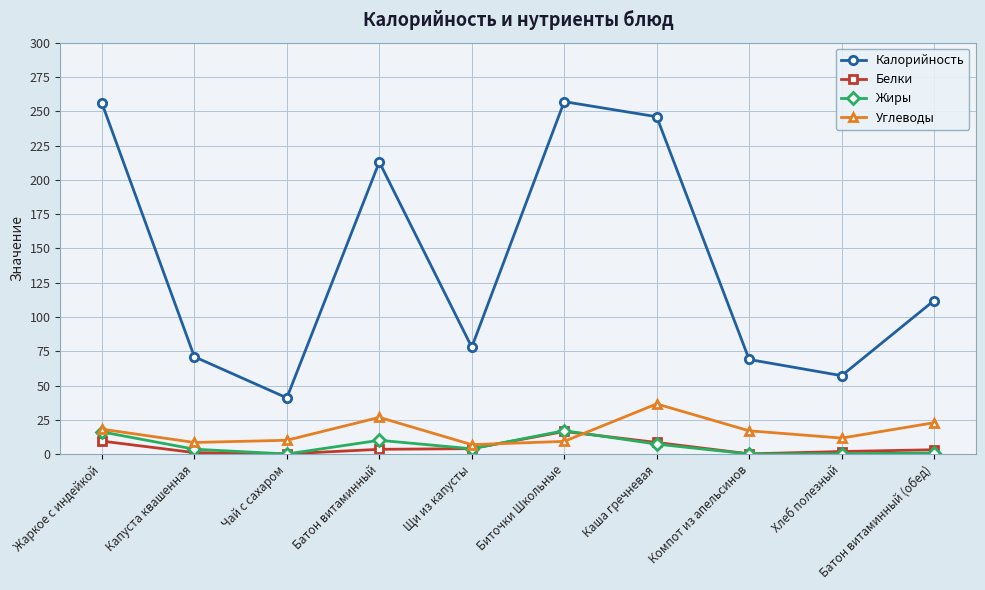

What is the difference between the highest and lowest values at Компот из апельсинов?

68.9